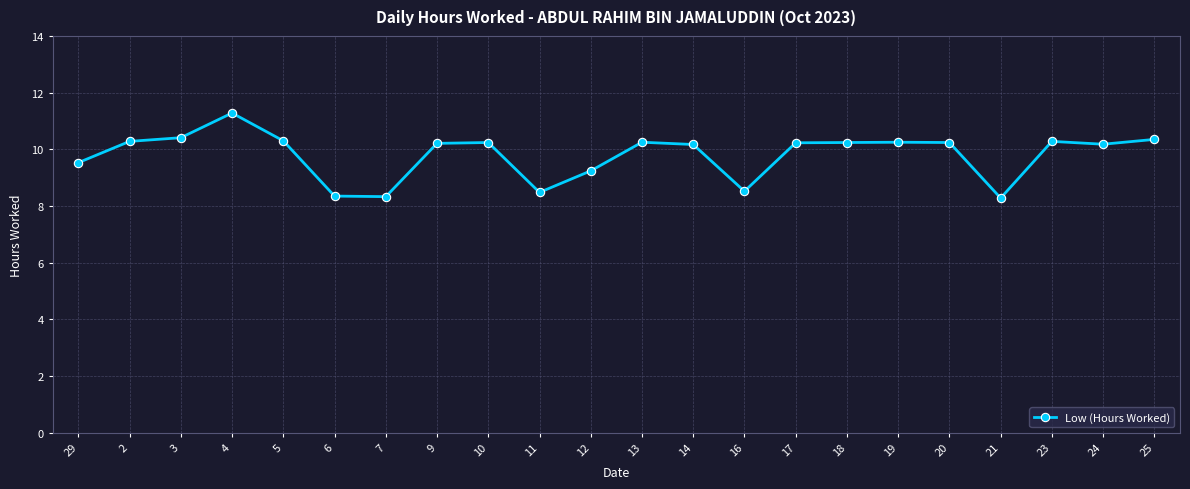

True or false: the data shows 8.5 at 16.

True